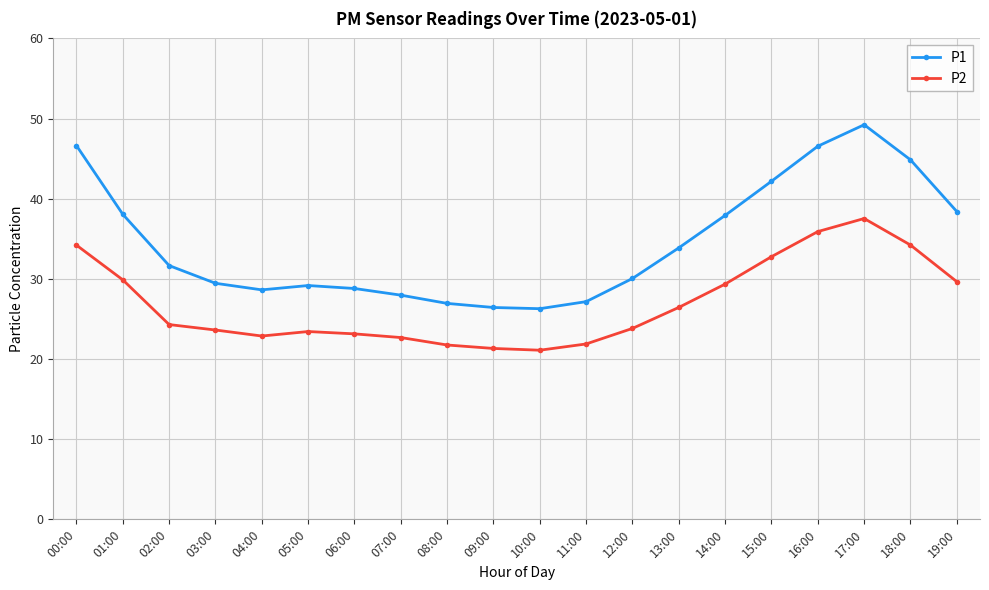

What is the sum of the P2 values at 09:00 and 00:00?

55.5